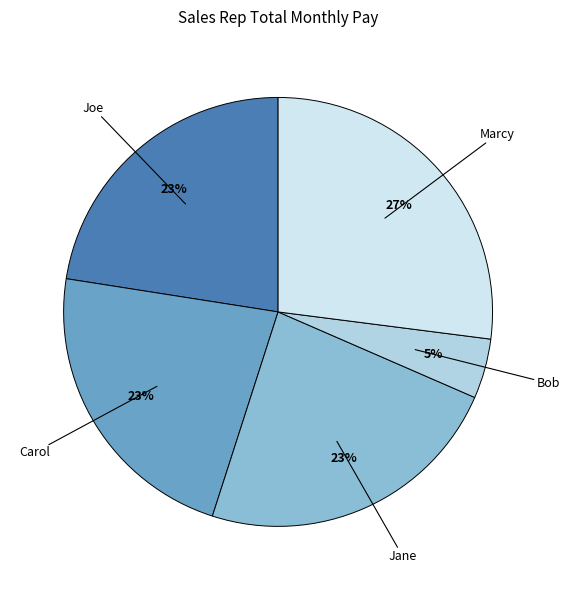

How many segments does this pie chart have?

5